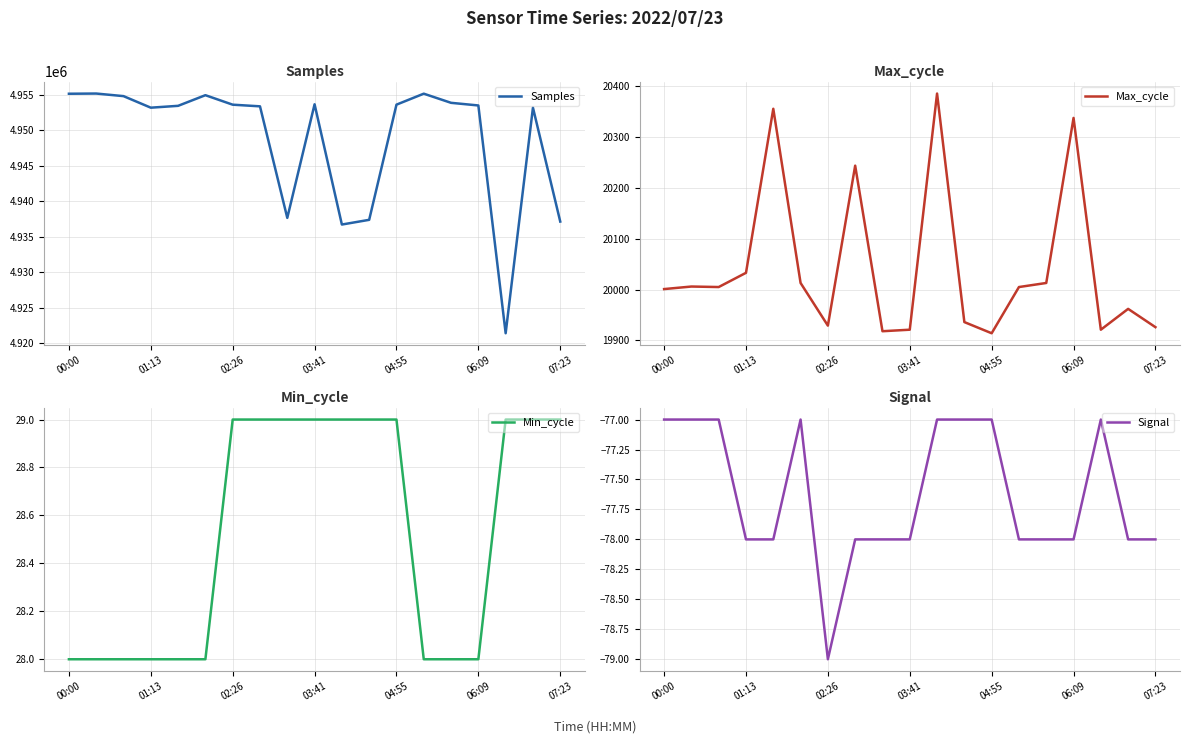

How many lines are shown in the chart?

4